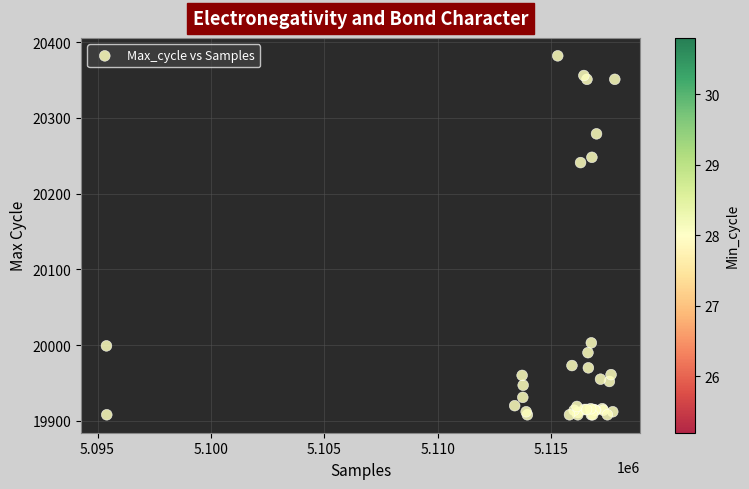

What Y value in the scatter plot is closest to 20145?

20241